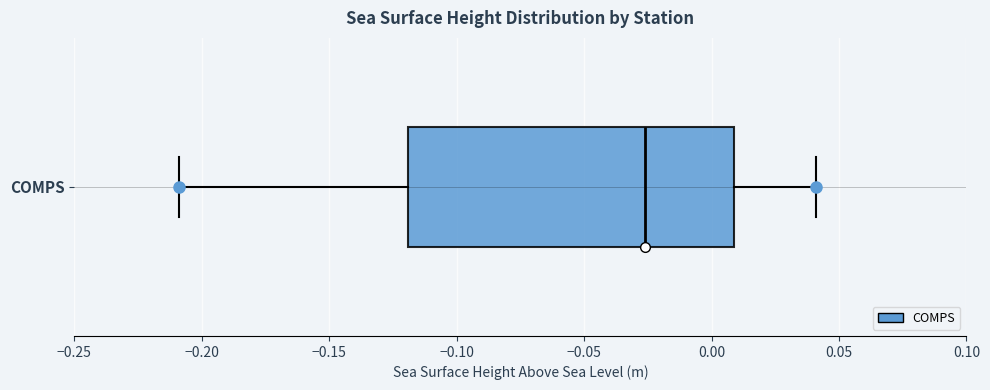

Read this box plot against the x-axis: the position of the median line, the range covered by the box, and the ends of both whiskers. The values are not printed on the chart, so give them approximately, as read against the axis.

median -0.025, box -0.120 to 0.010, whiskers -0.210 to 0.040